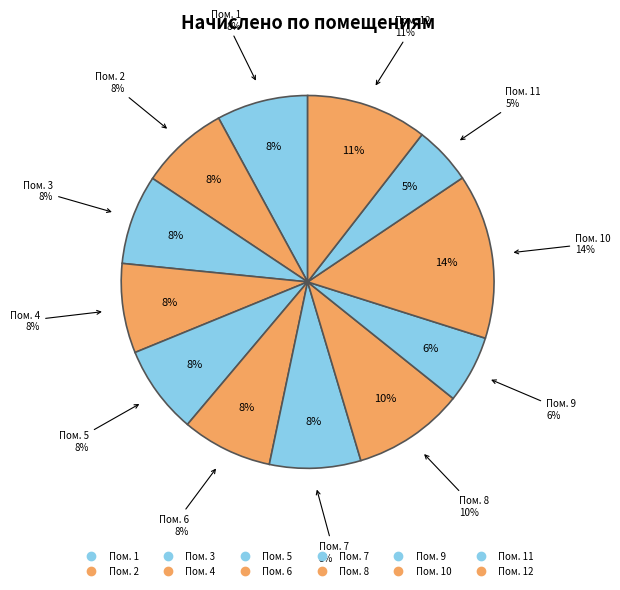

What percentage is NOT represented by 10?

85.7%